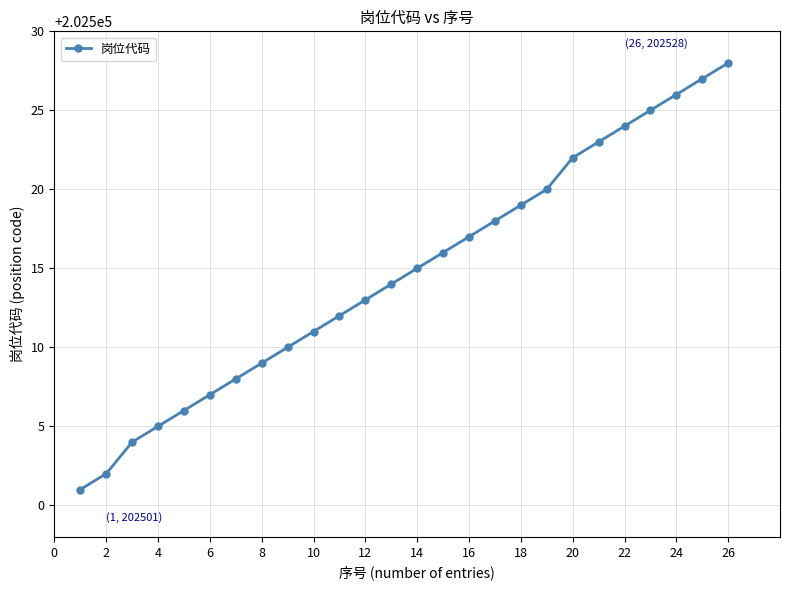

What is the smallest value displayed?

202501